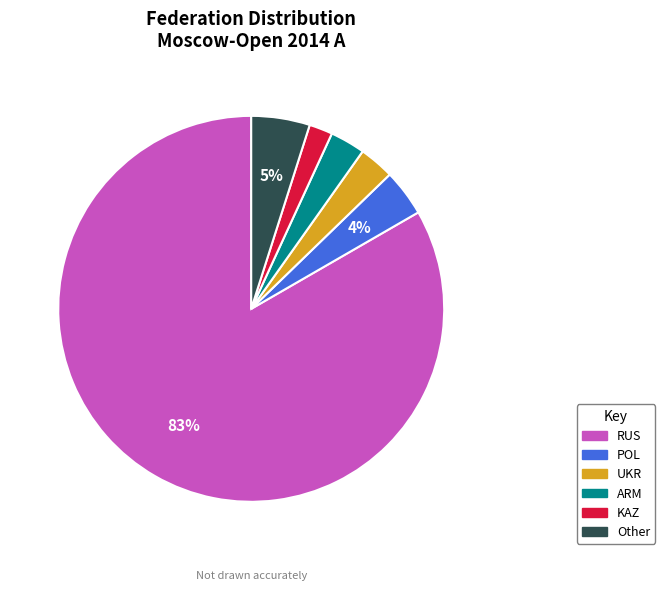

To the nearest percent, what is the difference between the largest and smallest slice percentages?

81%